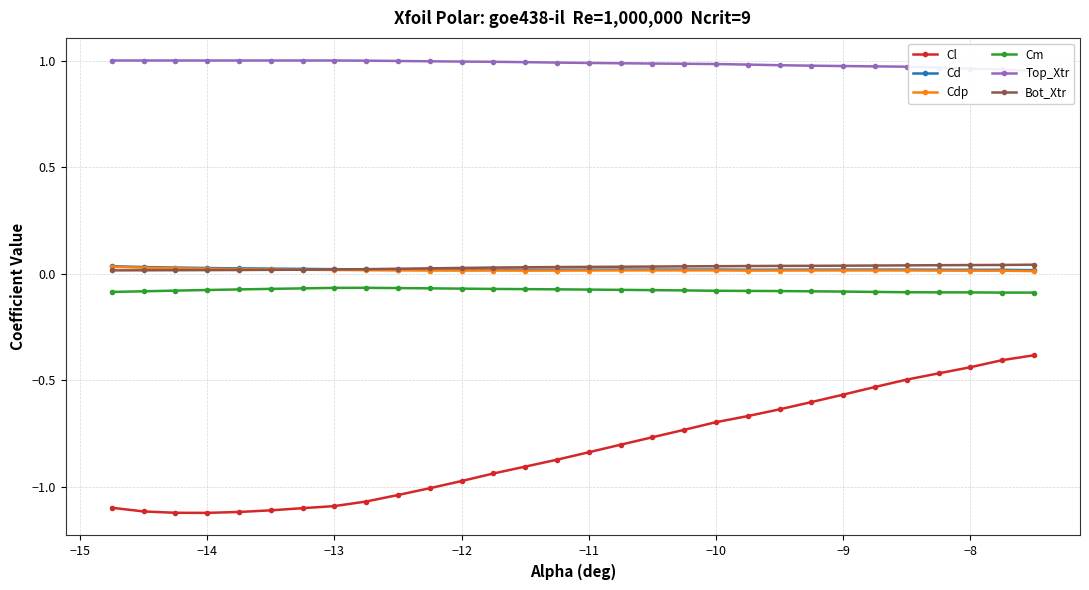

The Cl series shows -1.1 at −14. True or false?

True